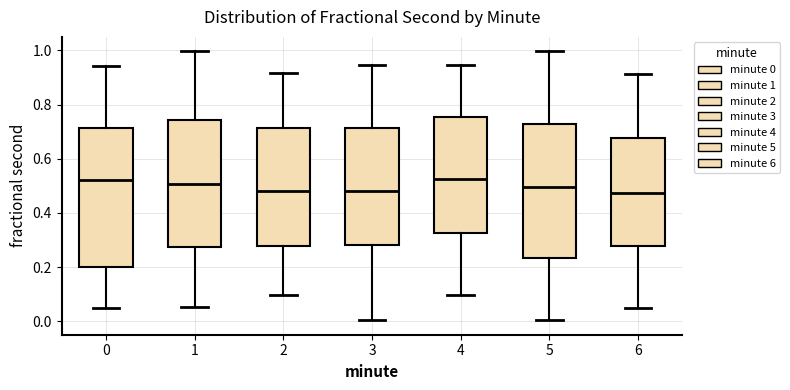

Reading left to right, transcribe this box plot: for each box, give where its median line is, the range the box spans, and where its two whiskers end, as read against the y-axis. The values are not printed on the chart, so give them approximately, as read against the axis.

0: median 0.52, box 0.20 to 0.72, whiskers 0.06 to 0.94
1: median 0.50, box 0.28 to 0.74, whiskers 0.06 to 1.00
2: median 0.48, box 0.28 to 0.72, whiskers 0.10 to 0.92
3: median 0.48, box 0.28 to 0.72, whiskers 0.00 to 0.94
4: median 0.52, box 0.32 to 0.76, whiskers 0.10 to 0.94
5: median 0.50, box 0.24 to 0.74, whiskers 0.00 to 1.00
6: median 0.48, box 0.28 to 0.68, whiskers 0.06 to 0.92